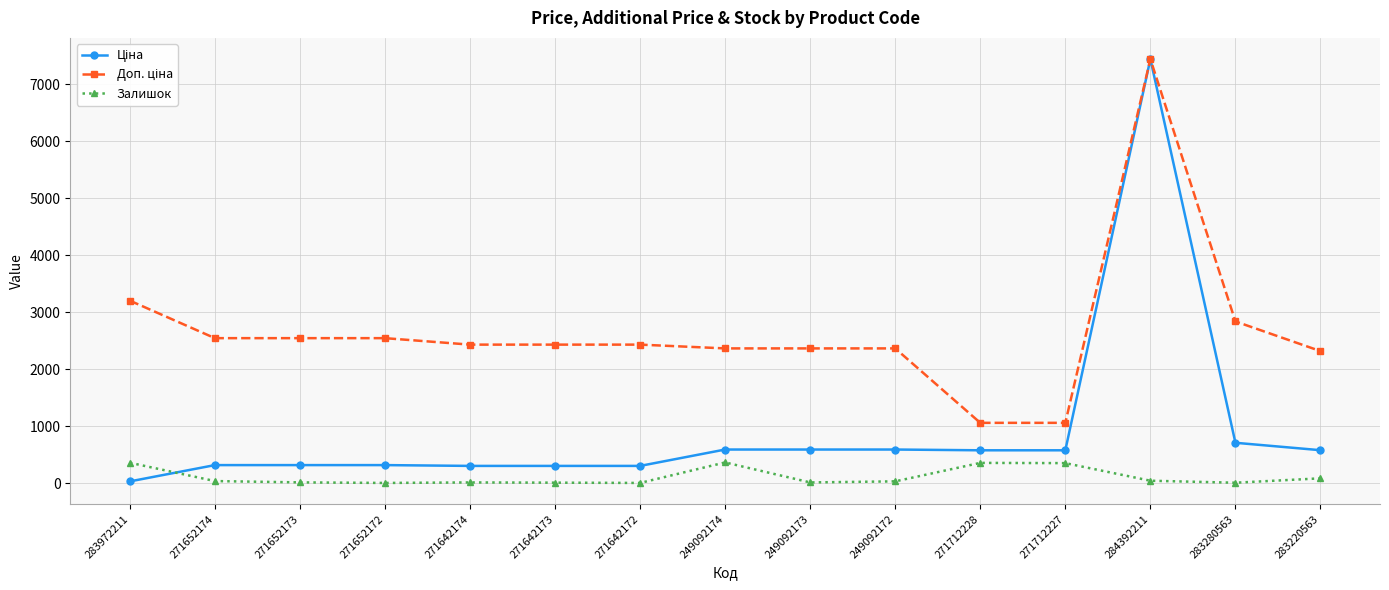

What is the spread (max minus min) of values at 271712228?

703.0